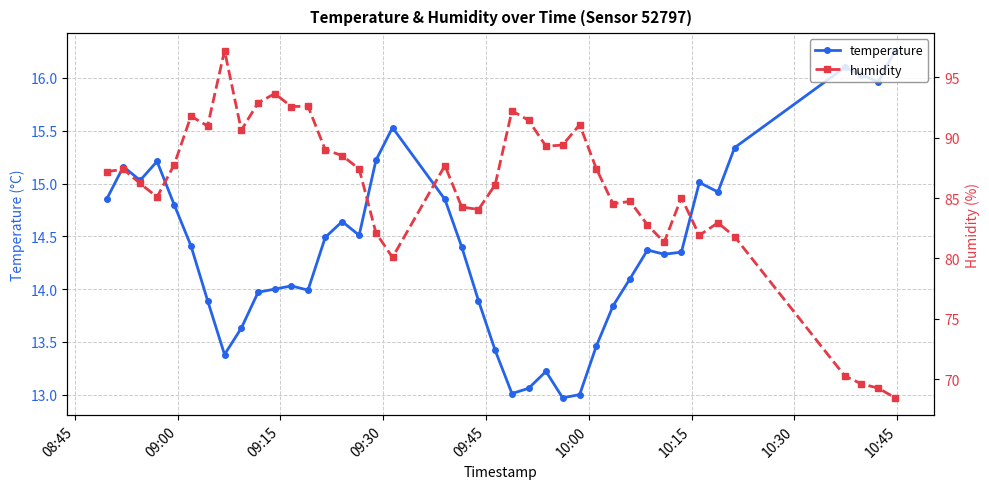

What is the value of the temperature point at the 3rd from the left?

15.0